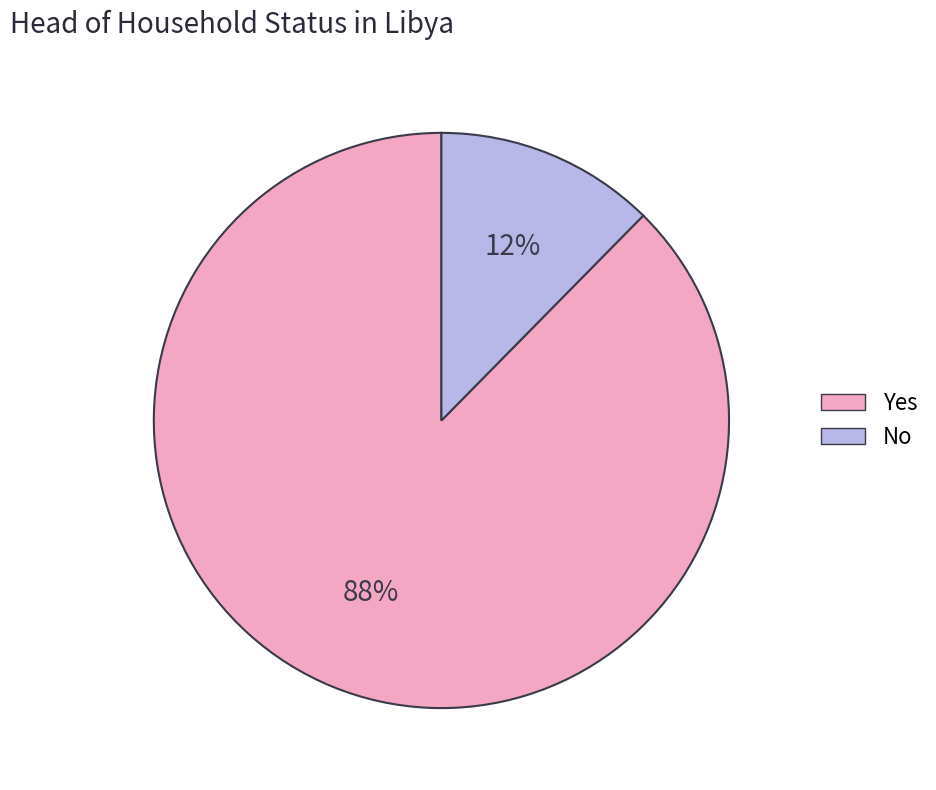

Between No and Yes, which is larger?

Yes